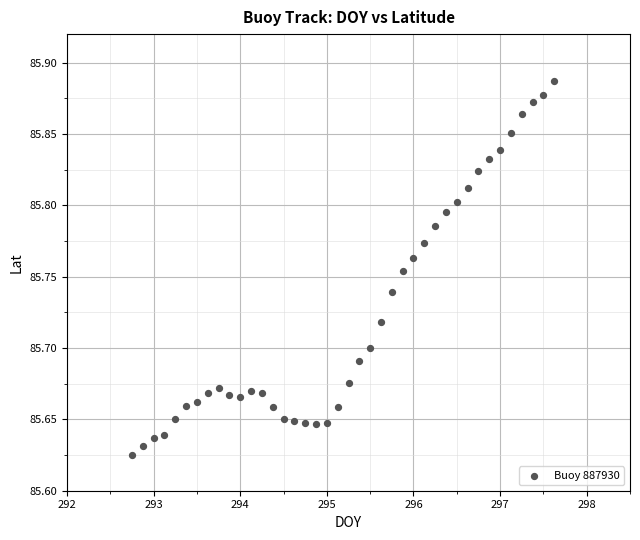

What is the range of Y values (max minus min)?

0.3